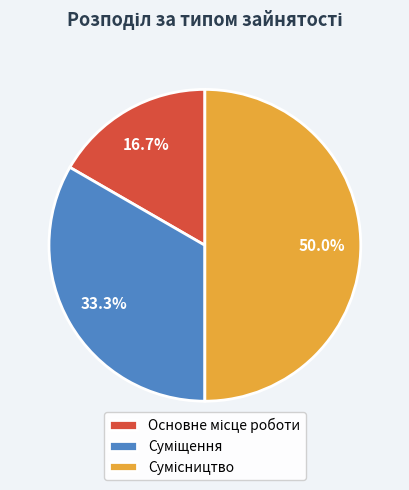

Count the number of slices in the pie.

3